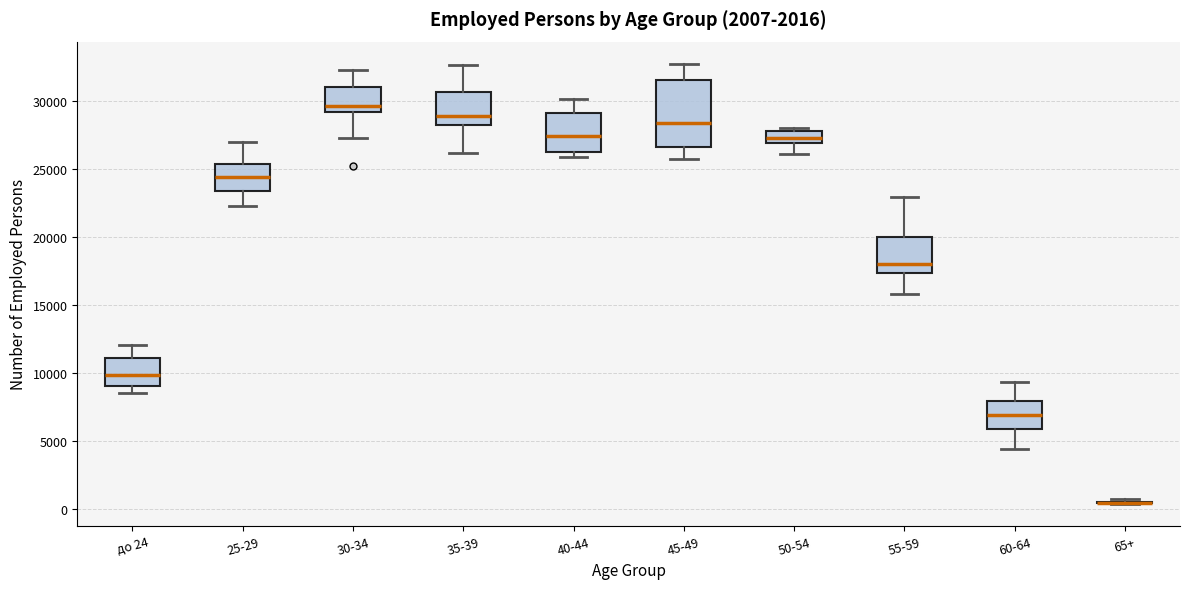

Reading left to right, transcribe this box plot: for each box, give where its median line is, the range the box spans, and where its two whiskers end, as read against the y-axis. The values are not printed on the chart, so give them approximately, as read against the axis.

до 24: median 10000, box 9000 to 11000, whiskers 8500 to 12000
25-29: median 24500, box 23500 to 25500, whiskers 22500 to 27000
30-34: median 29500, box 29000 to 31000, whiskers 27500 to 32500
35-39: median 29000, box 28000 to 30500, whiskers 26000 to 32500
40-44: median 27500, box 26500 to 29000, whiskers 26000 to 30000
45-49: median 28500, box 26500 to 31500, whiskers 26000 to 33000
50-54: median 27500, box 27000 to 28000, whiskers 26000 to 28000 (just above the box's upper edge)
55-59: median 18000, box 17500 to 20000, whiskers 16000 to 23000
60-64: median 7000, box 6000 to 8000, whiskers 4500 to 9500
65+: box collapsed to a line at 500, whiskers 500 to 500